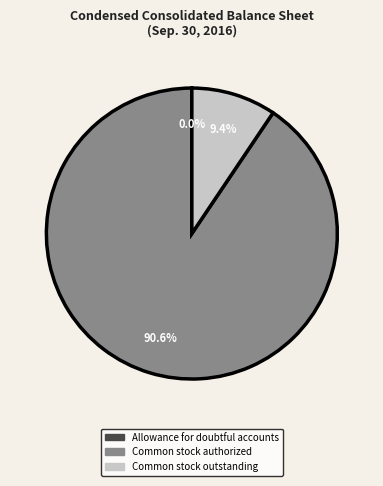

Do Common stock authorized and Common stock outstanding together represent more than half of the pie?

Yes